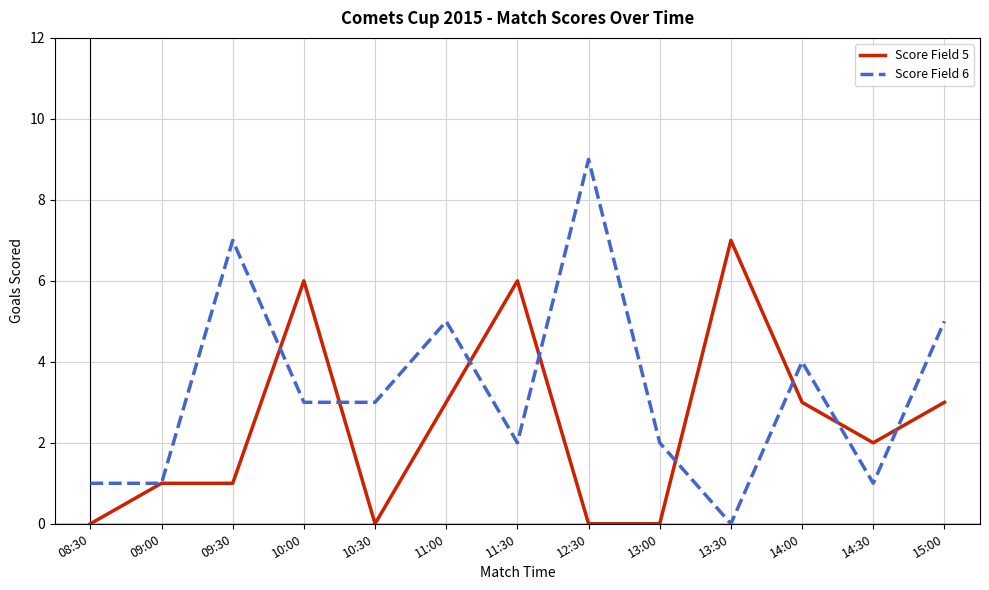

Does the chart have visible grid lines?

Yes